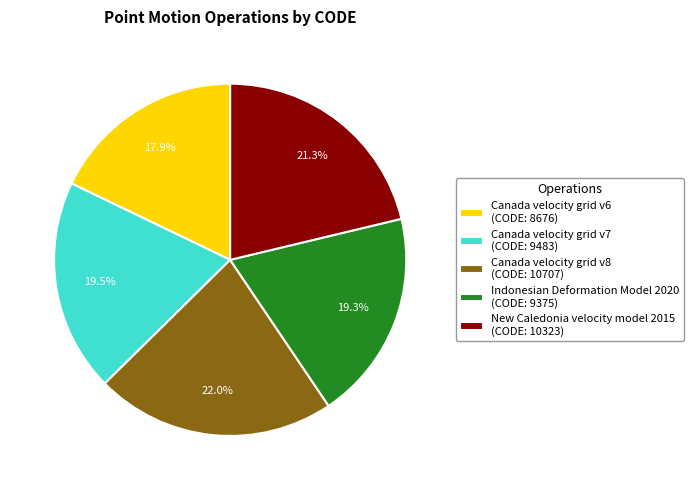

Which has a higher value, Canada velocity grid v8 or Canada velocity grid v7?

Canada velocity grid v8